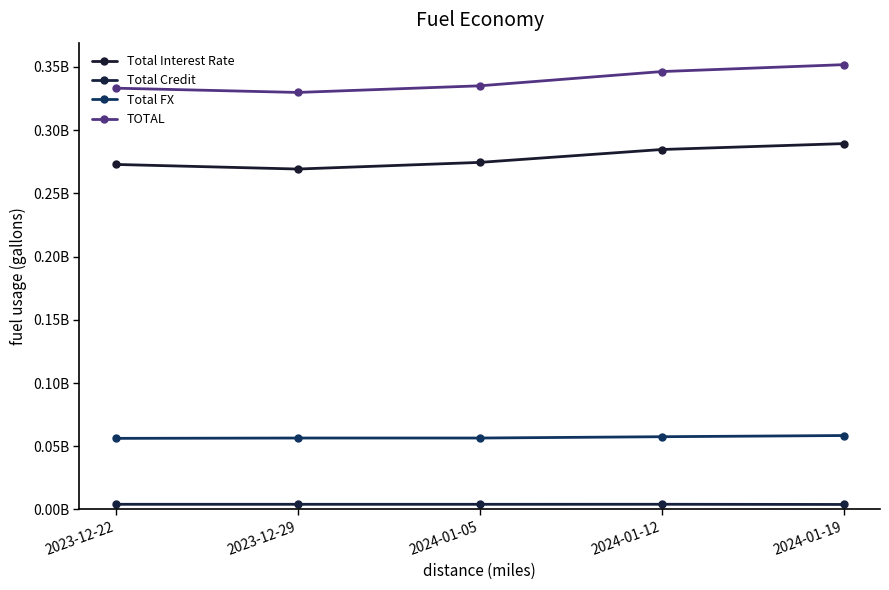

Reading right to left, transcribe all the data shown in this chart.

Total Interest Rate: 289354114	284691052	274493029	269238262	272873745
Total Credit: 3962762	4105346	4079406	4084888	4088154
Total FX: 58479784	57536117	56493072	56495924	56234117
TOTAL: 351796661	346332516	335065507	329819073	333196017